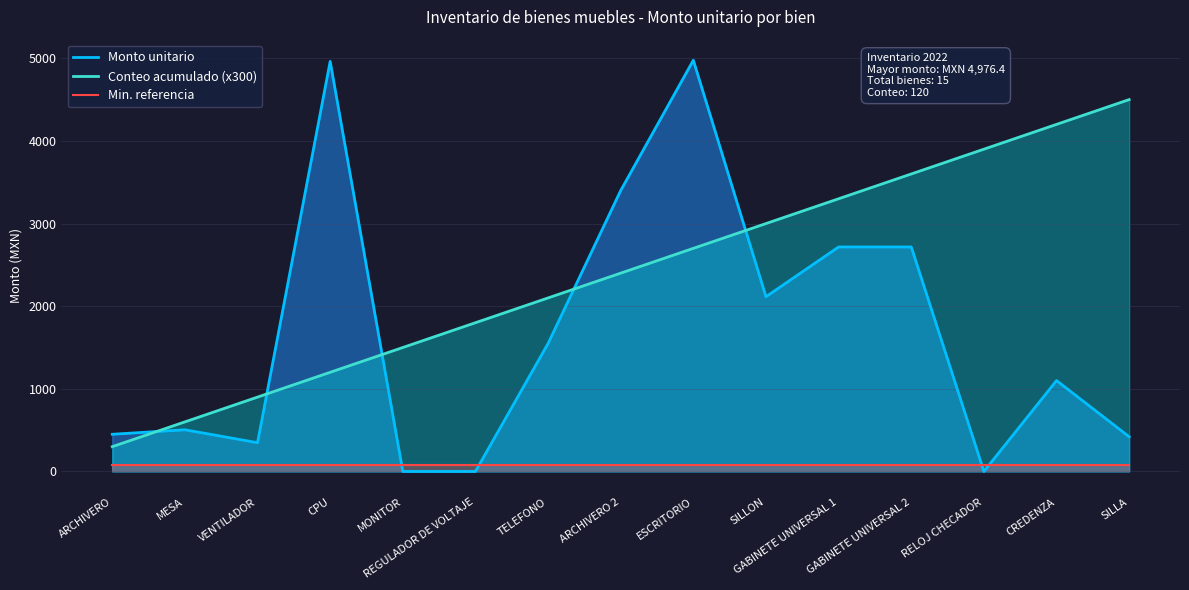

True or false: Min. referencia and Conteo acumulado (x300) intersect in this chart.

False